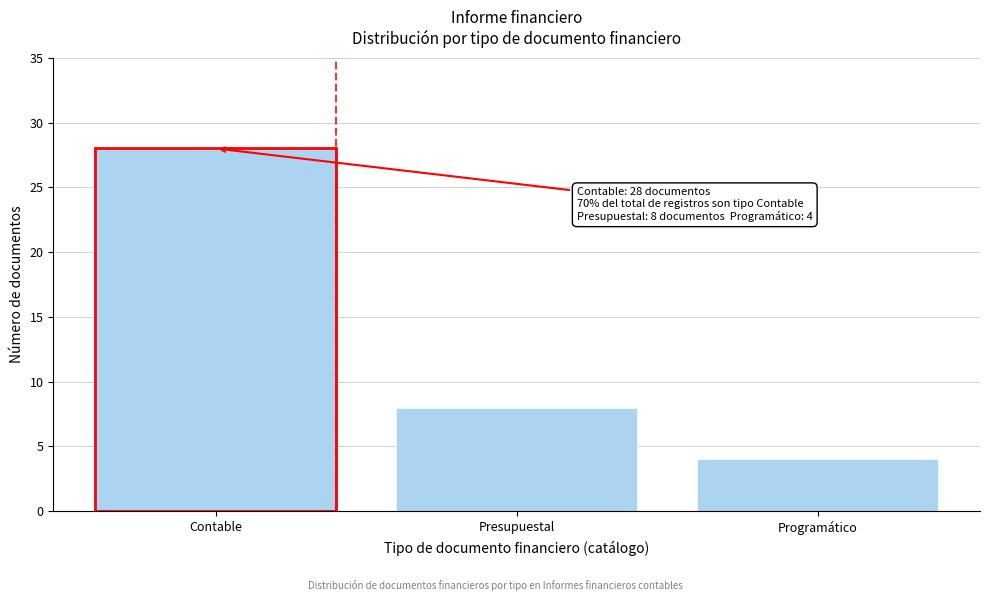

Reading left to right, list all the values displayed in this chart.

Contable=28	Presupuestal=8	Programático=4